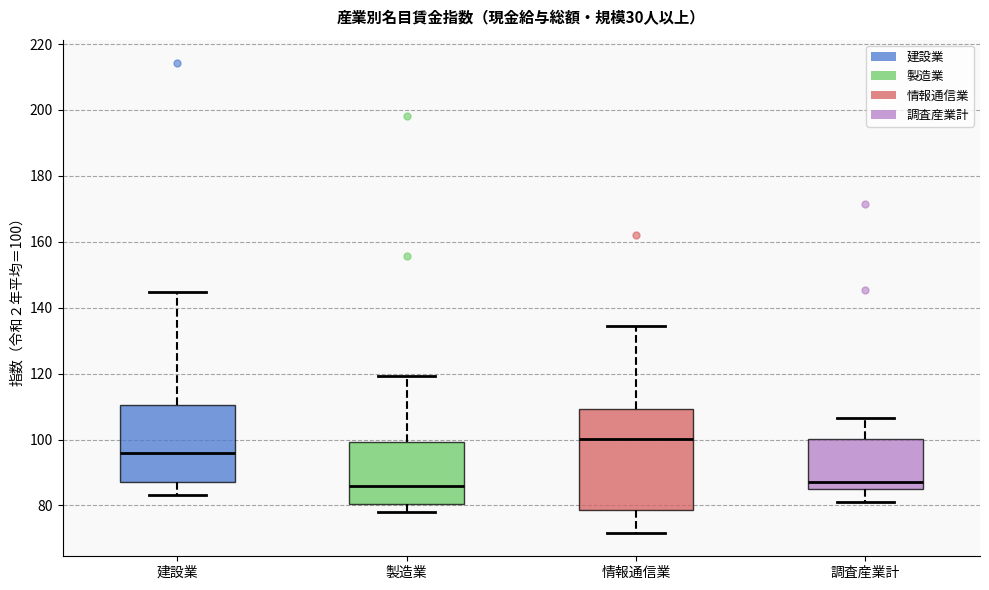

Reading left to right, transcribe this box plot: for each box, give where its median line is, the range the box spans, and where its two whiskers end, as read against the y-axis. The values are not printed on the chart, so give them approximately, as read against the axis.

建設業: median 96, box 88 to 110, whiskers 84 to 144
製造業: median 86, box 80 to 100, whiskers 78 to 120
情報通信業: median 100, box 78 to 110, whiskers 72 to 134
調査産業計: median 88, box 84 to 100, whiskers 82 to 106